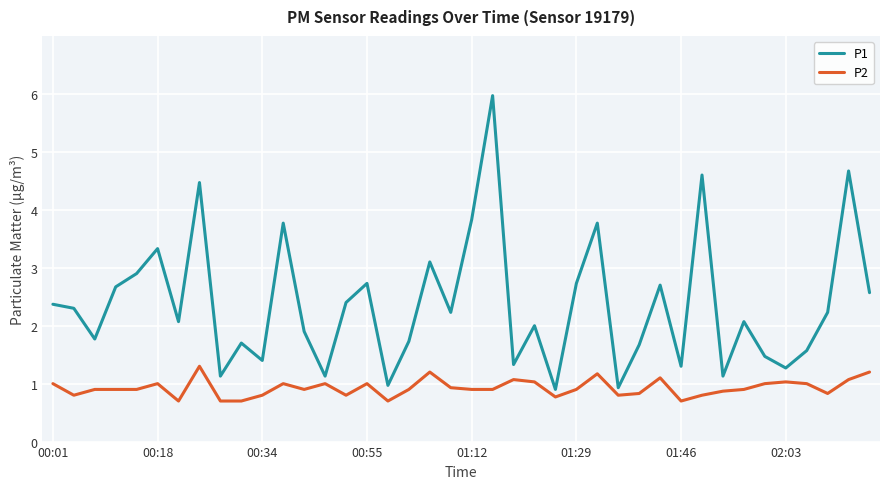

What is the difference between the maximum and minimum values in the P1 series?

5.1